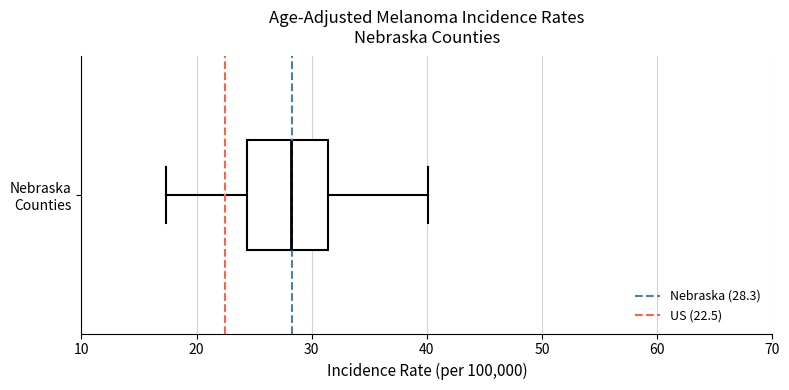

Transcribe this box plot: give where the median line is, the range the box spans, and where the two whiskers end, as read against the x-axis. The values are not printed on the chart, so give them approximately, as read against the axis.

median 28, box 24 to 31, whiskers 17 to 40